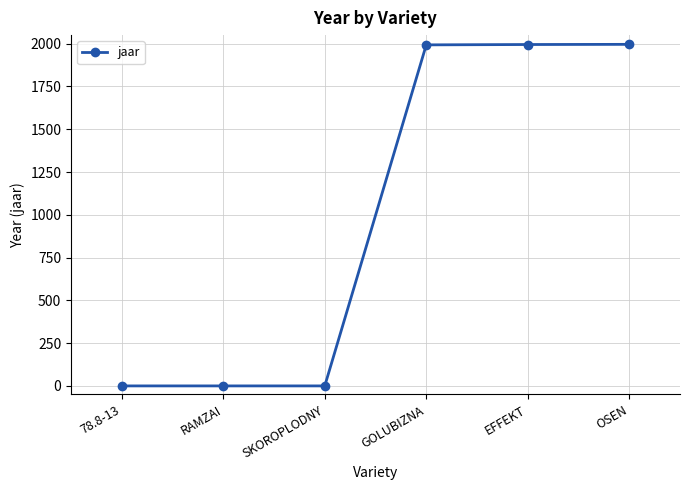

What position from the right is OSEN?

1